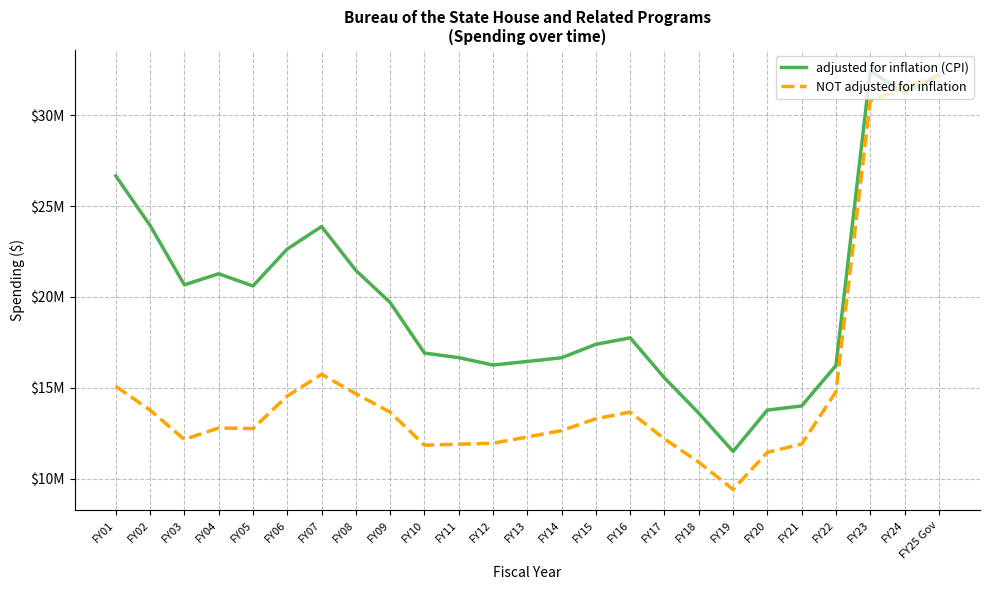

What value does the adjusted for inflation (CPI) series have at FY05, to the nearest 50?

20603700